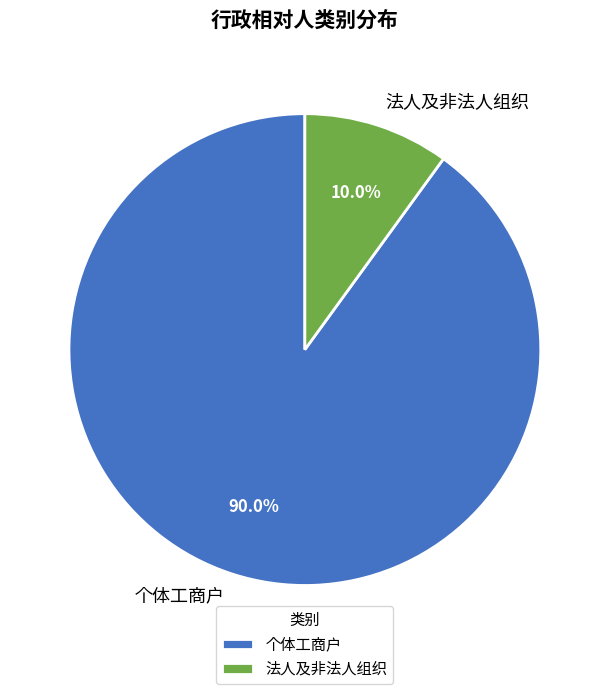

What is the ratio of the value at 个体工商户 to the value at 法人及非法人组织?

9.0